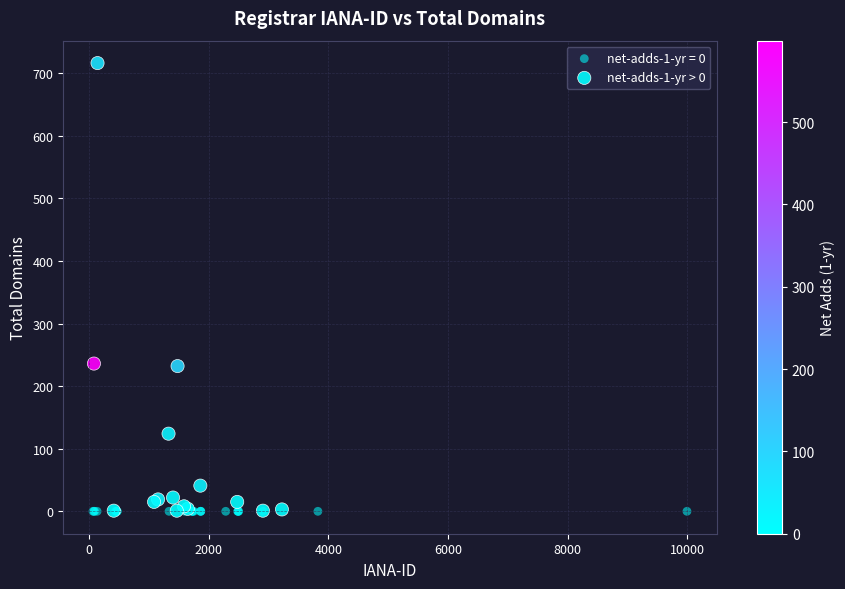

Which series reaches the maximum Y coordinate?

net-adds-1-yr > 0